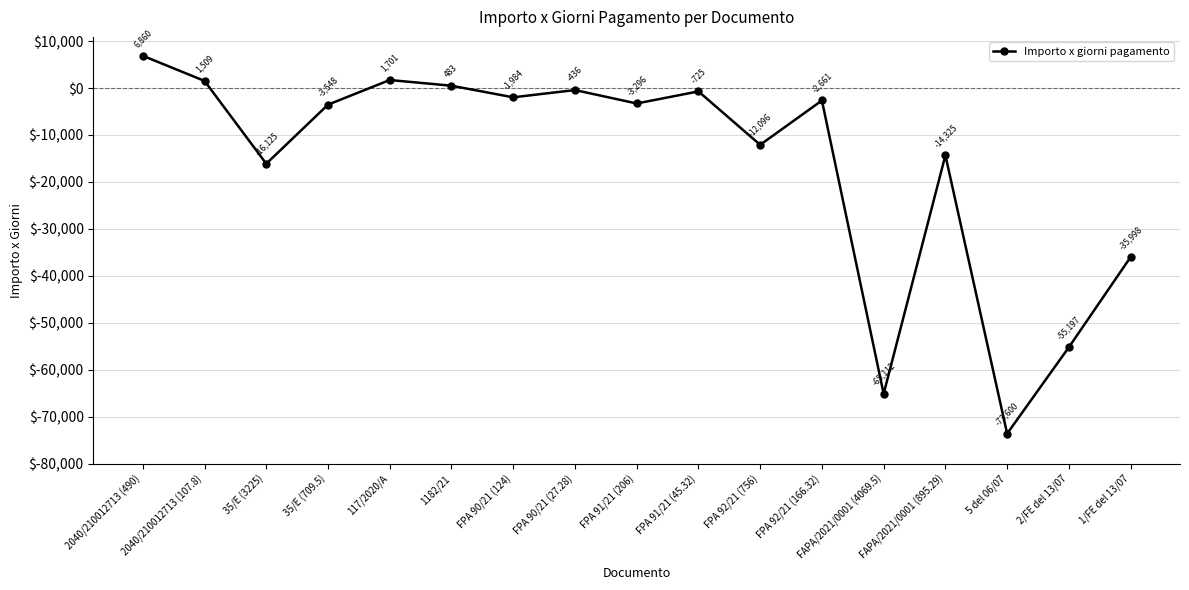

How many data points does each series have?

17